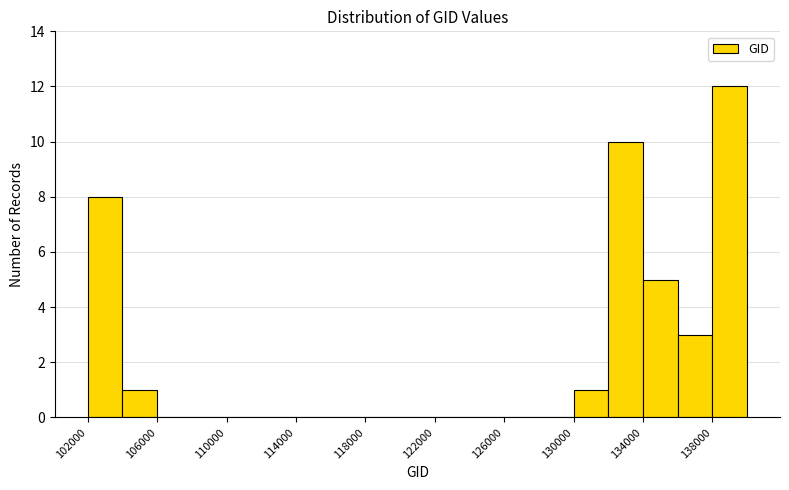

What is the height of the bar covering 130000 to 132000 on the x-axis? The values are not printed on the chart, so give them approximately, as read against the axis.

1